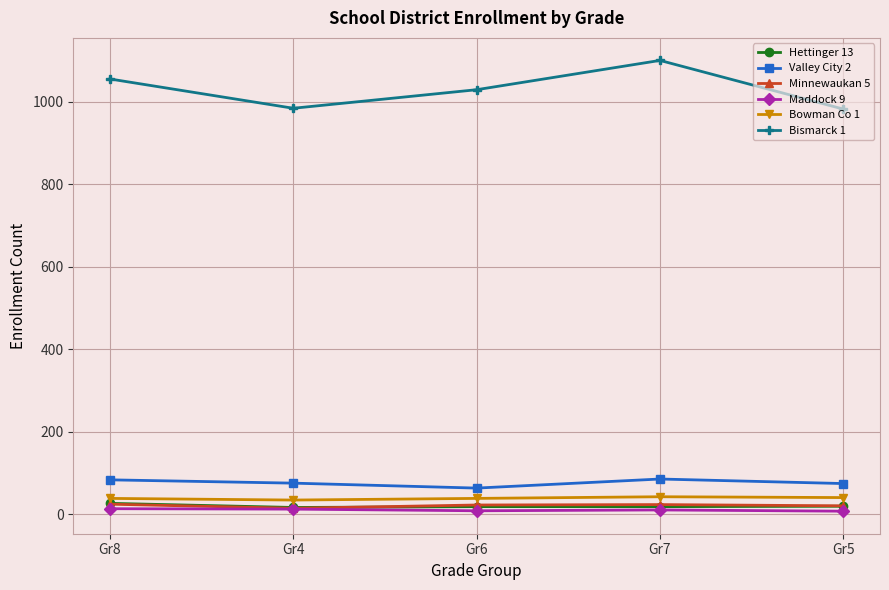

Is the value of Bismarck 1 at Gr4 greater than the value of Valley City 2 at Gr6?

Yes